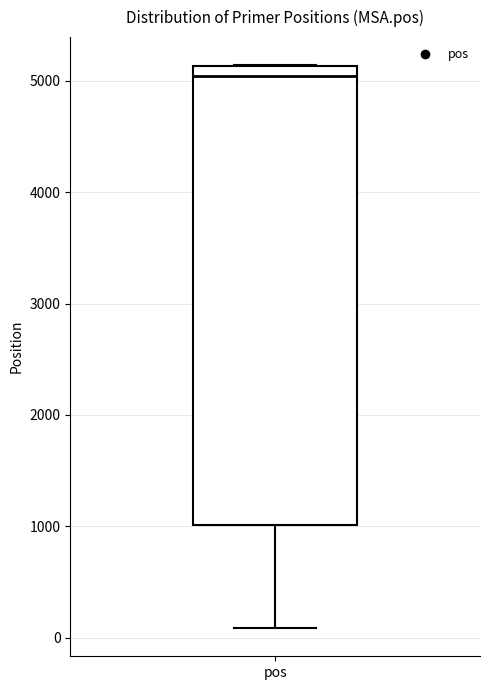

Where does the lower whisker of the box for pos end on the y-axis? The values are not printed on the chart, so give them approximately, as read against the axis.

100